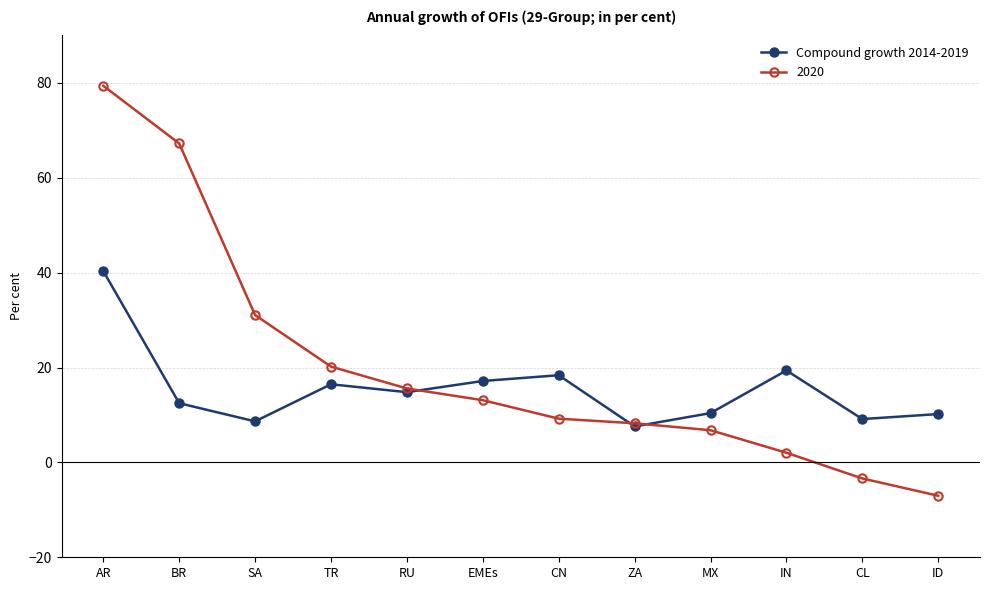

Which series has the largest range (max minus min)?

2020